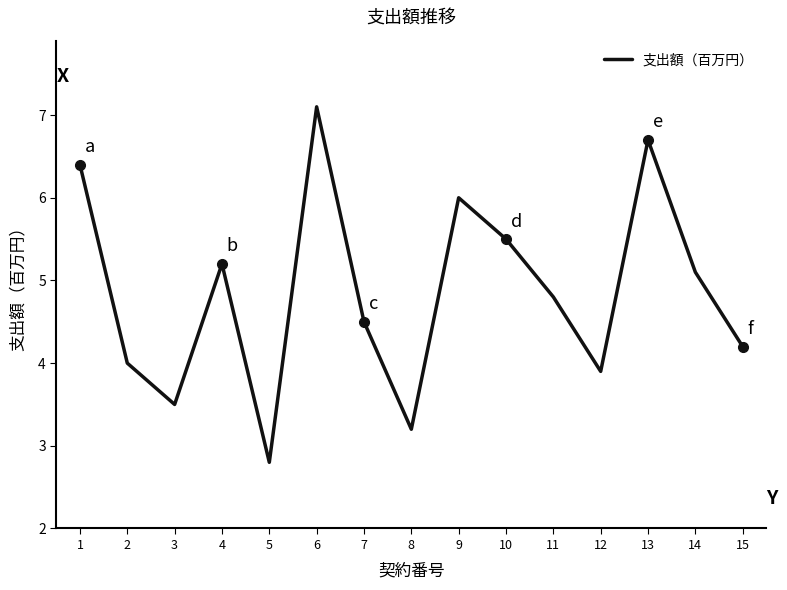

What is the average value?

4.9